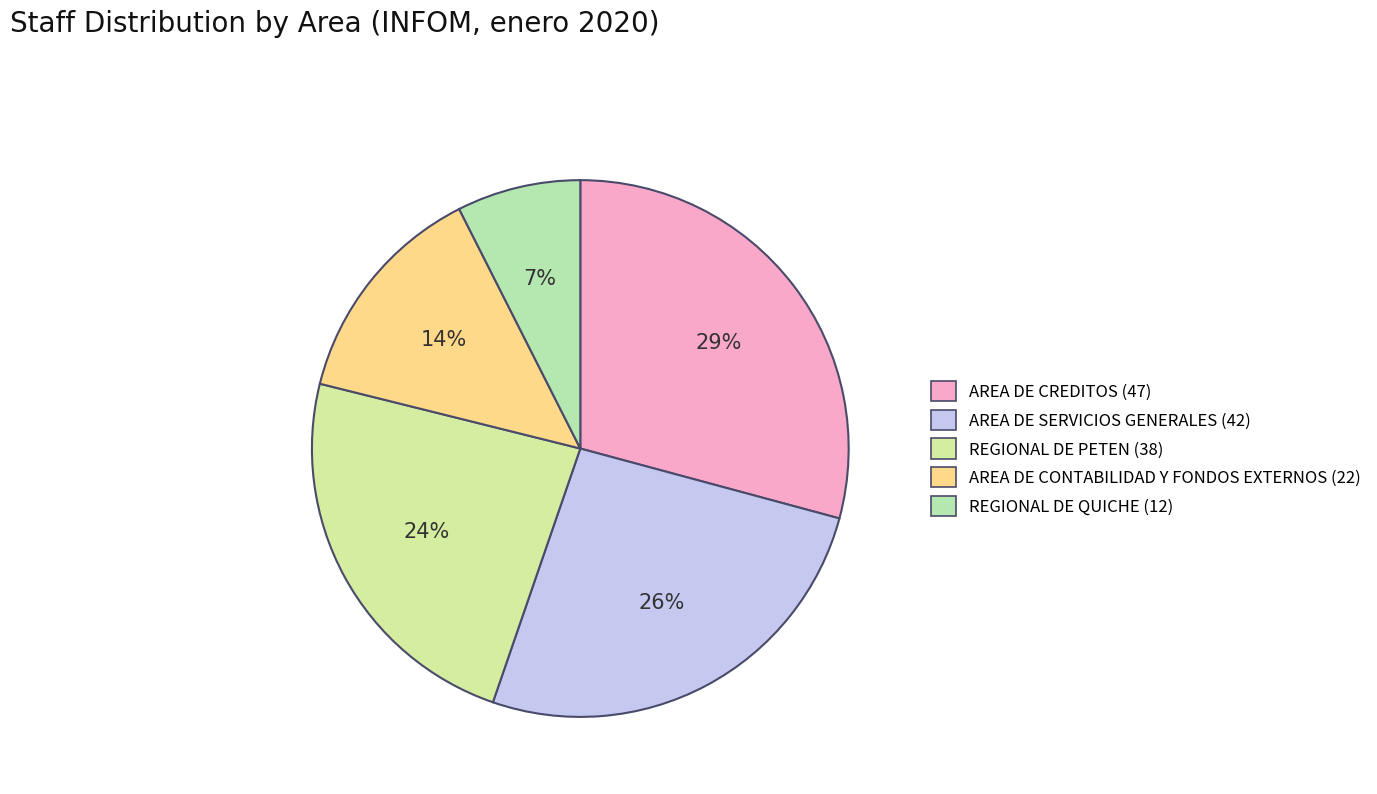

True or false: AREA DE CREDITOS accounts for 29% of the total.

True